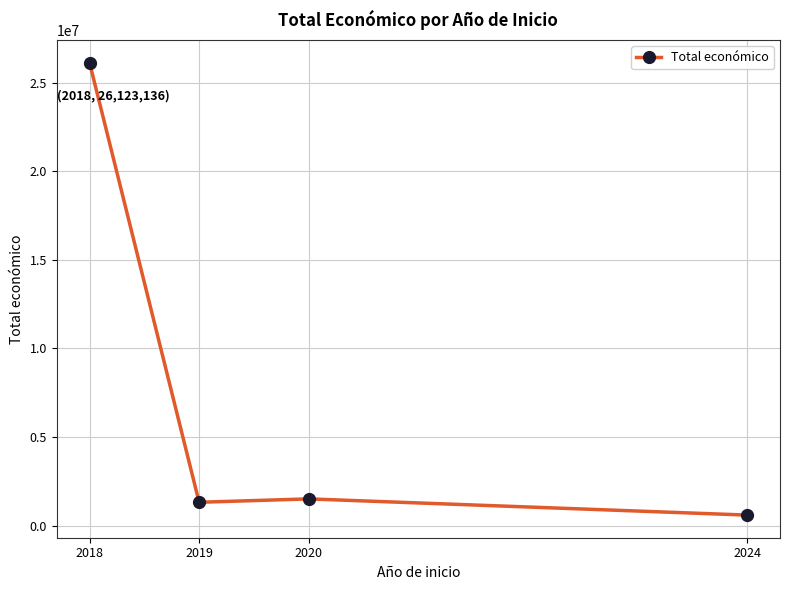

Reading left to right, extract all data points from this chart.

2018=26123136	2019=1322541	2020=1513726	2024=599134